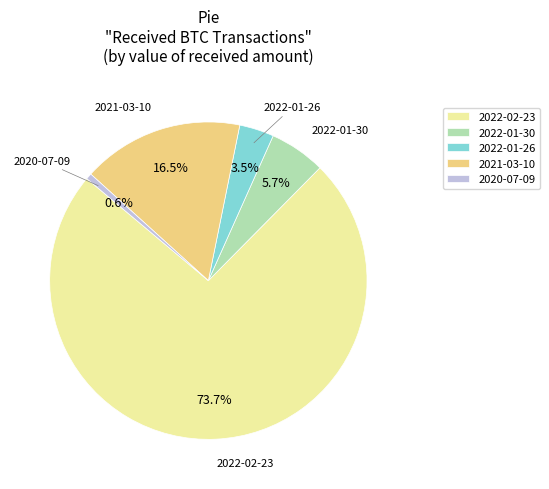

To the nearest percent, what is the combined percentage of 2020-07-09 and 2021-03-10?

17%